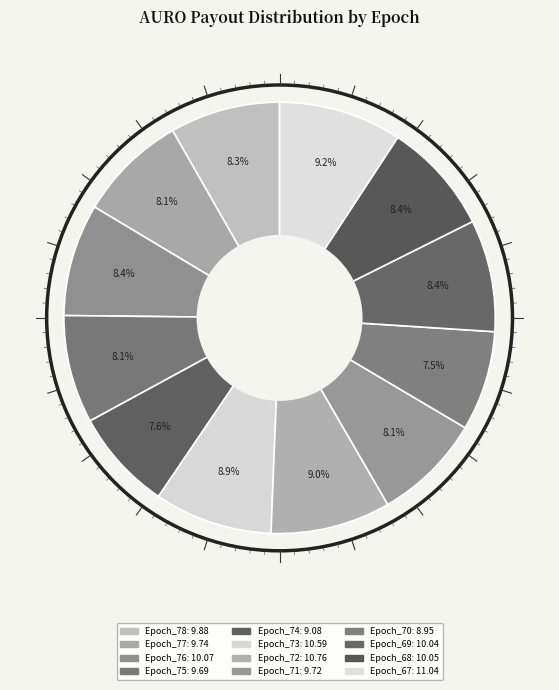

What percentage is the Epoch_78 slice, to the nearest percent?

8%